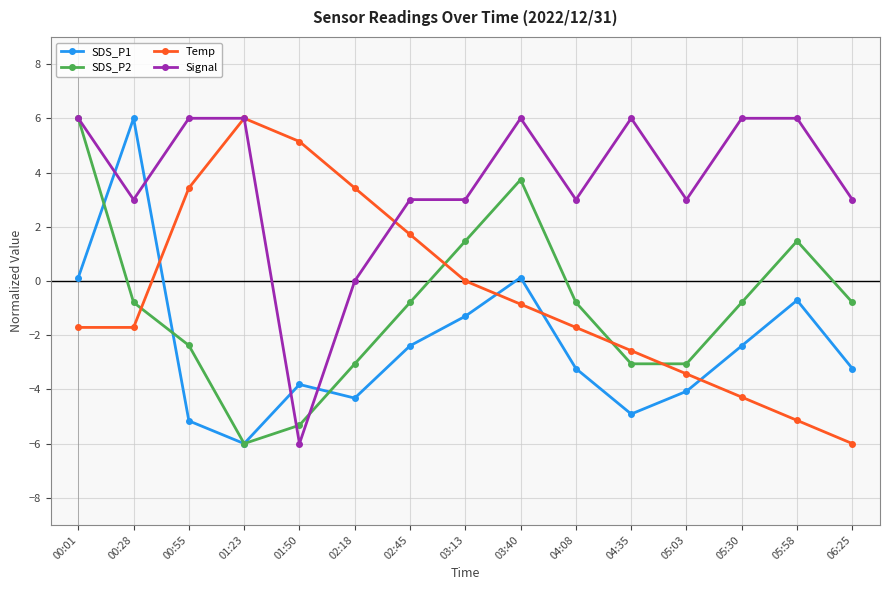

What is the value of the SDS_P1 point at the 1st from the left?

0.1